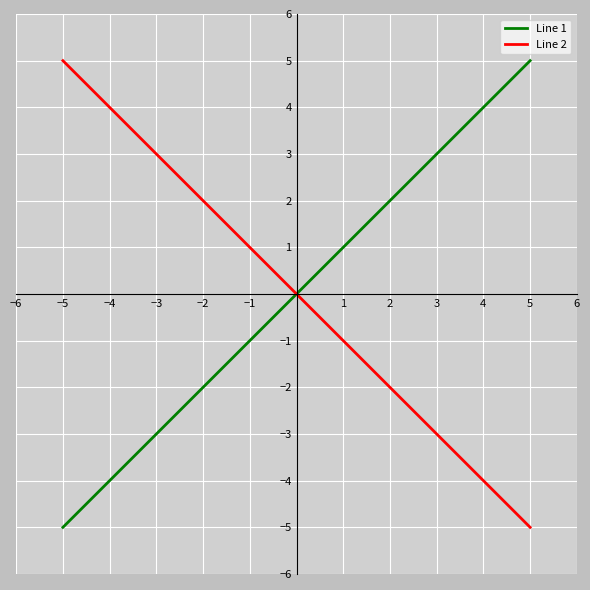

What is the maximum value for Line 2?

5